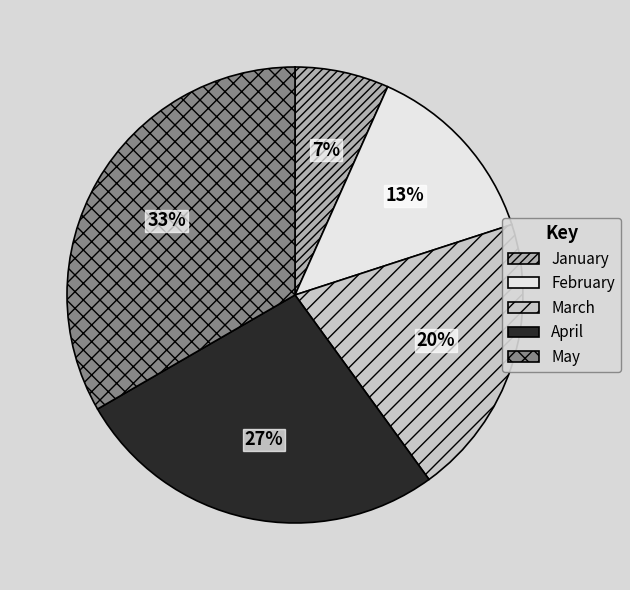

The January slice represents 12% of the pie. True or false?

False